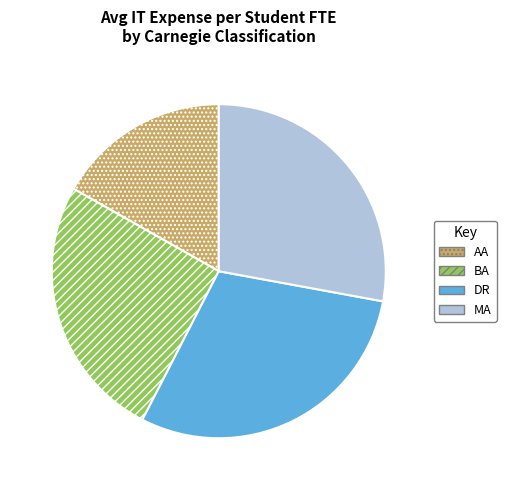

The DR slice represents 62% of the pie. True or false?

False